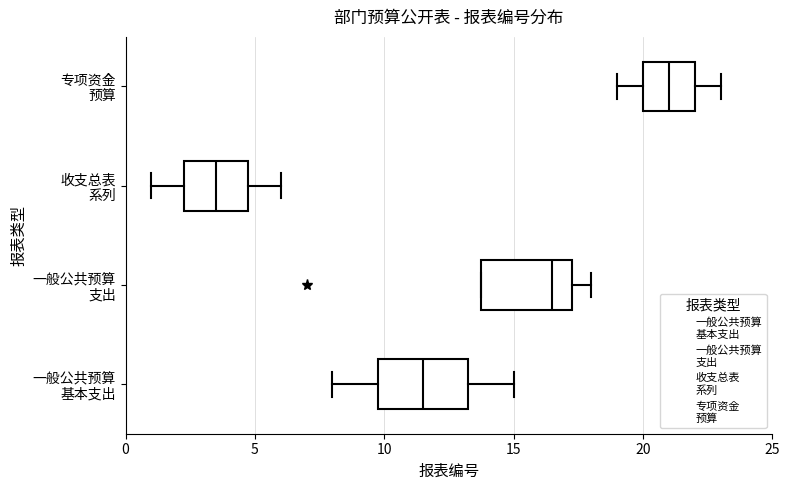

Where is the left edge of the box for 收支总表 系列 on the x-axis? The values are not printed on the chart, so give them approximately, as read against the axis.

2.5